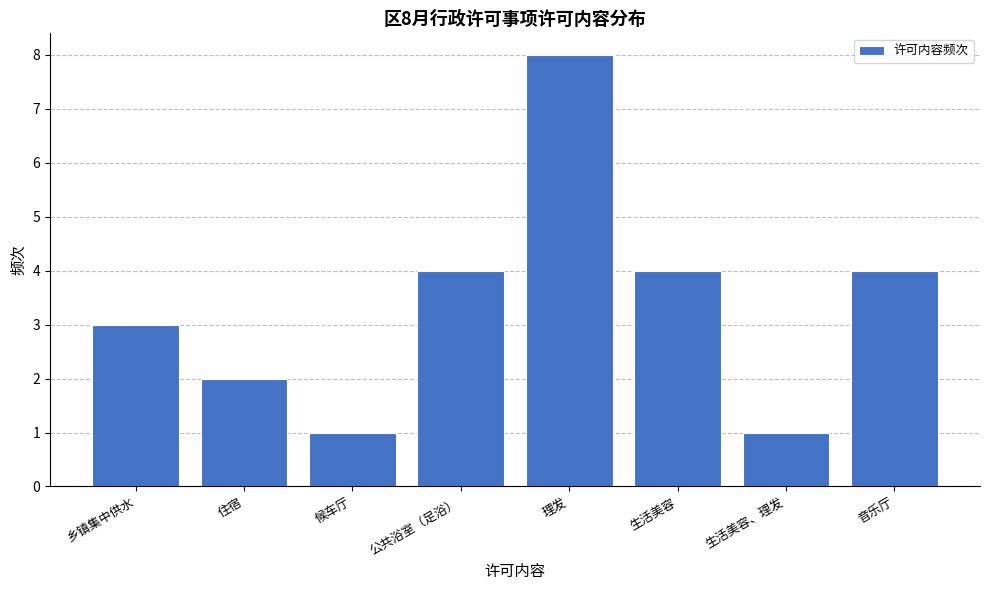

Reading left to right, transcribe all the data shown in this chart.

3	2	1	4	8	4	1	4